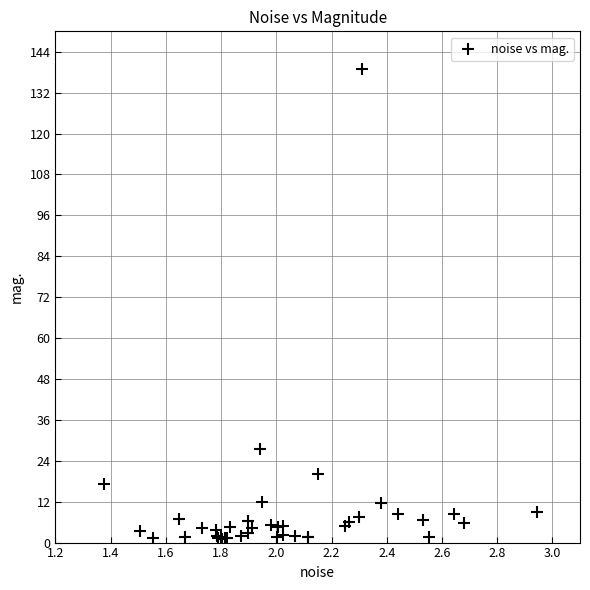

What Y value in the scatter plot is closest to 70?

27.4